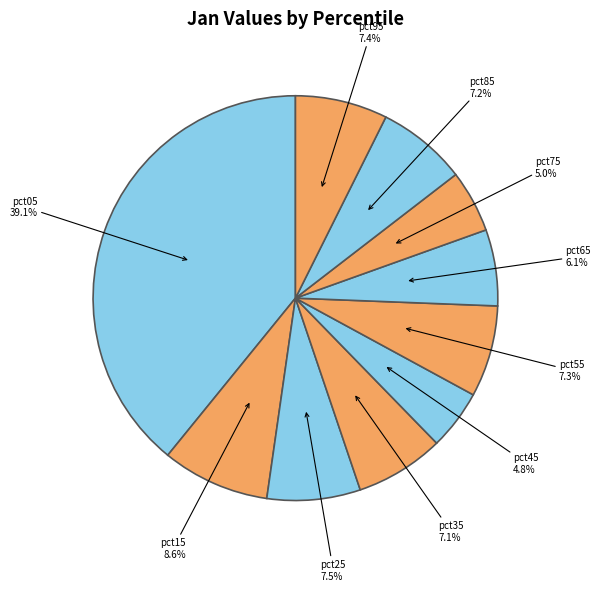

To the nearest percent, what percentage of the pie is pct95?

7%